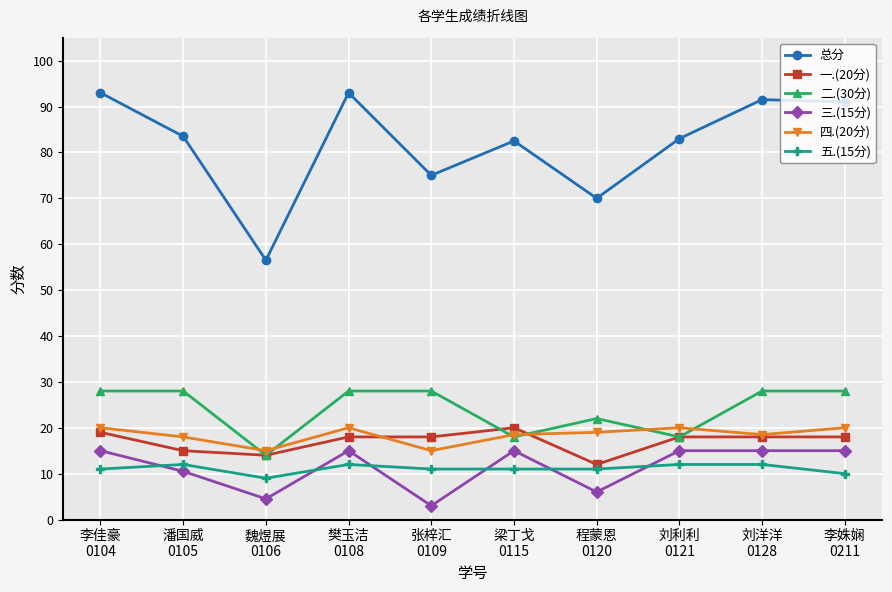

What is the minimum value shown in the chart?

3.0